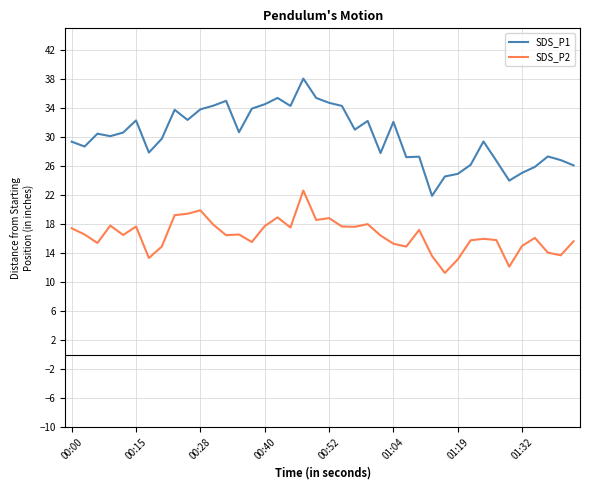

True or false: SDS_P2 and SDS_P1 intersect in this chart.

False